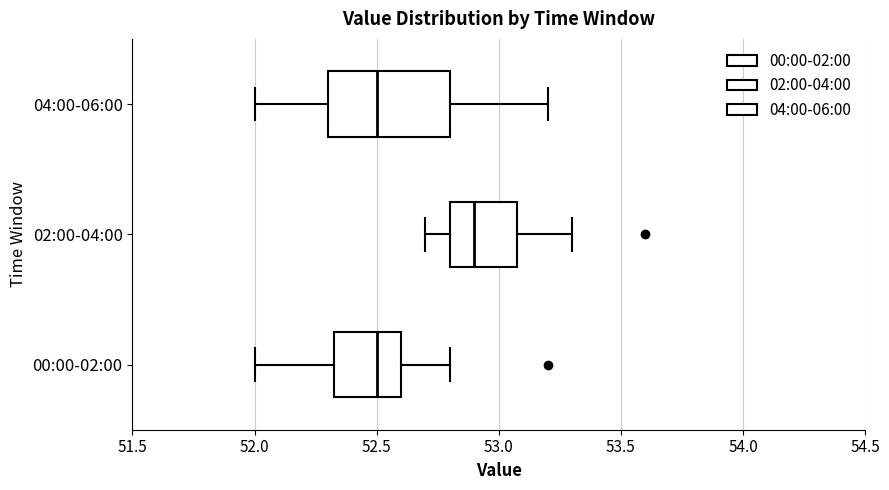

Which box is the widest, from its left edge to its right edge?

04:00-06:00